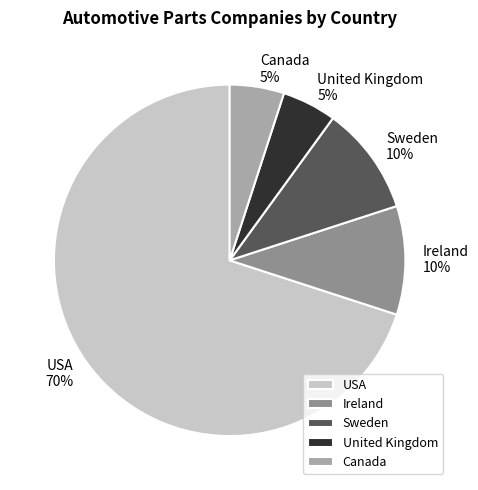

How many segments does this pie chart have?

5